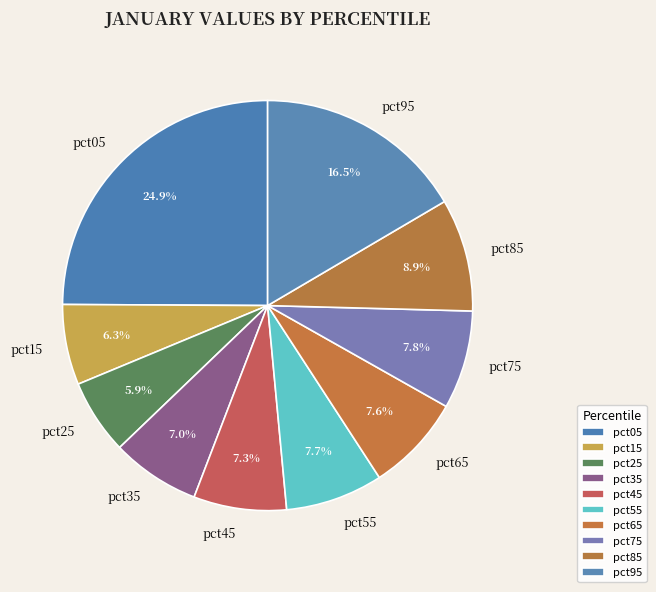

How many segments does this pie chart have?

10